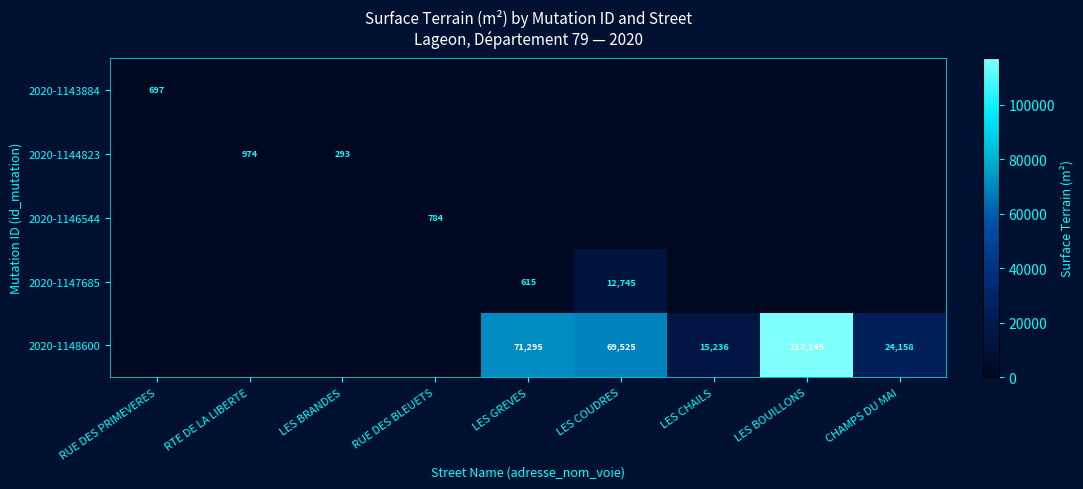

True or false: 2020-1148600 has a value of 117145 at LES BOUILLONS.

True